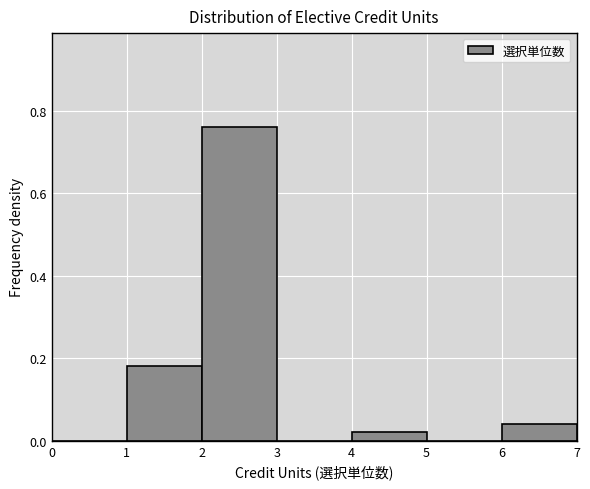

How tall is the bar that spans 2 to 3 on the x-axis? The values are not printed on the chart, so give them approximately, as read against the axis.

0.76